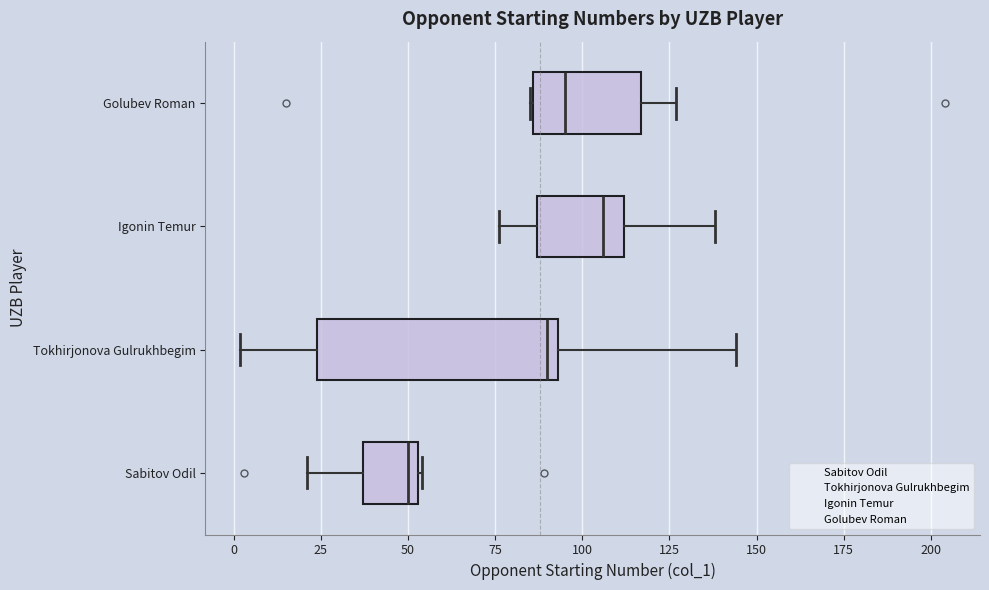

Which box has the furthest to the right median line?

Igonin Temur